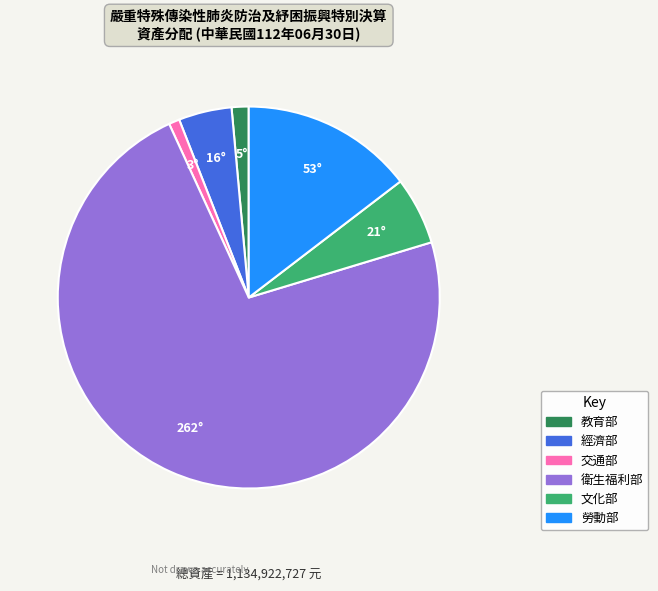

What is the majority slice?

衛生福利部